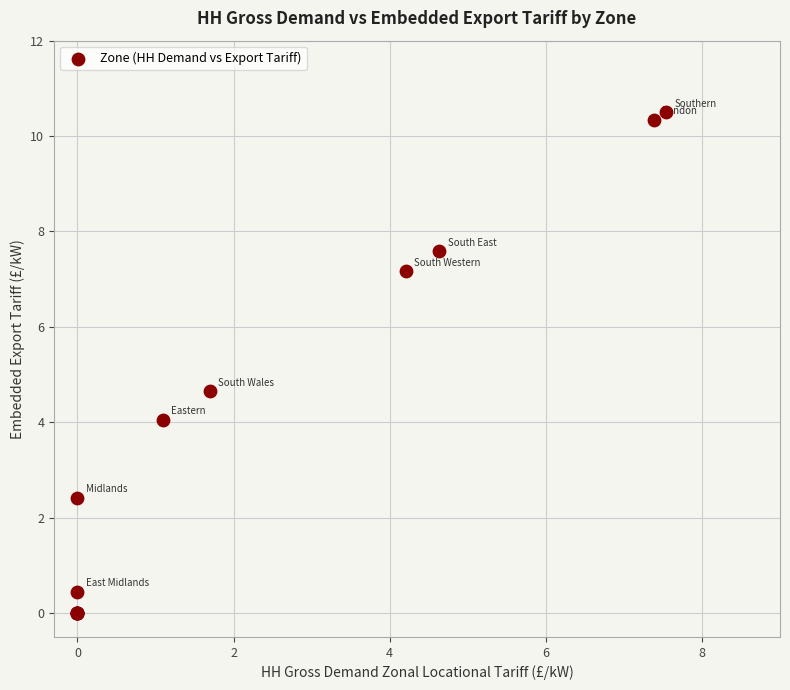

What Y value in the scatter plot is closest to 5?

4.6